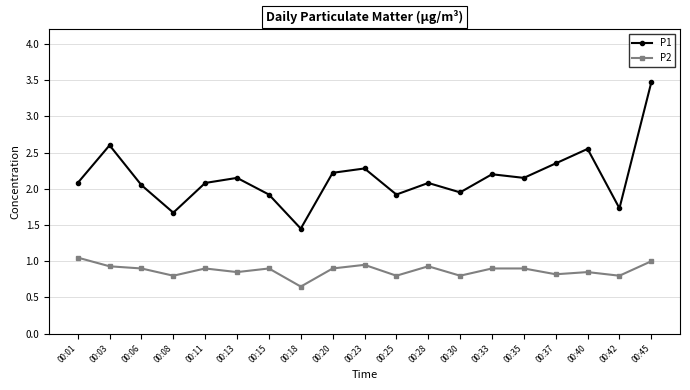

Is the value of P1 at 00:25 greater than the value of P2 at 00:28?

Yes